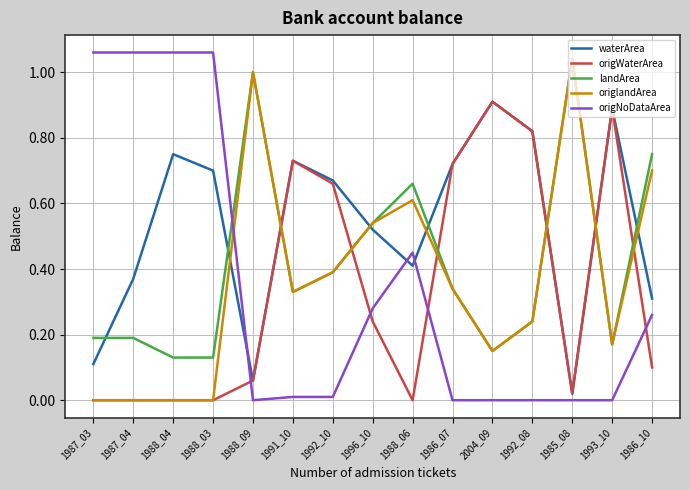

How many distinct data groups are displayed?

5